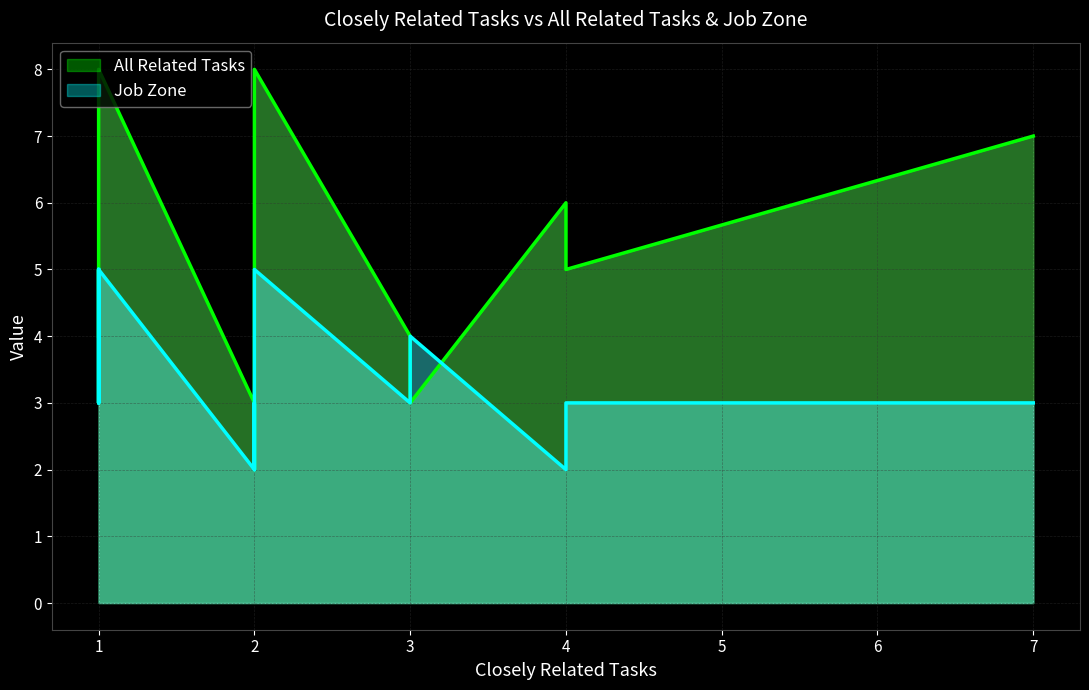

At which label does Job Zone reach its peak?

2